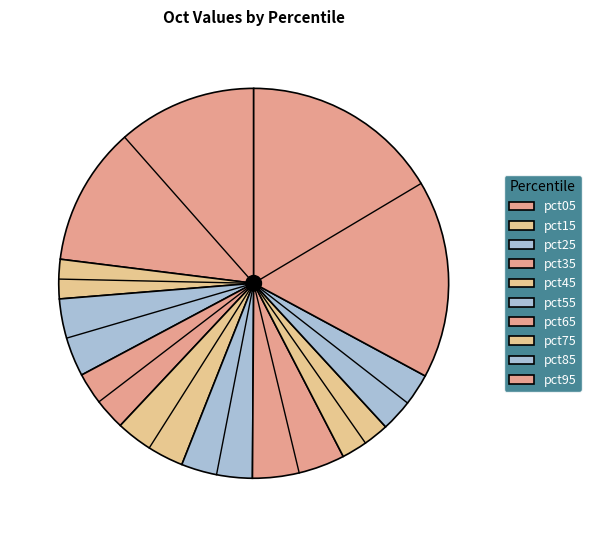

Count the number of slices in the pie.

10